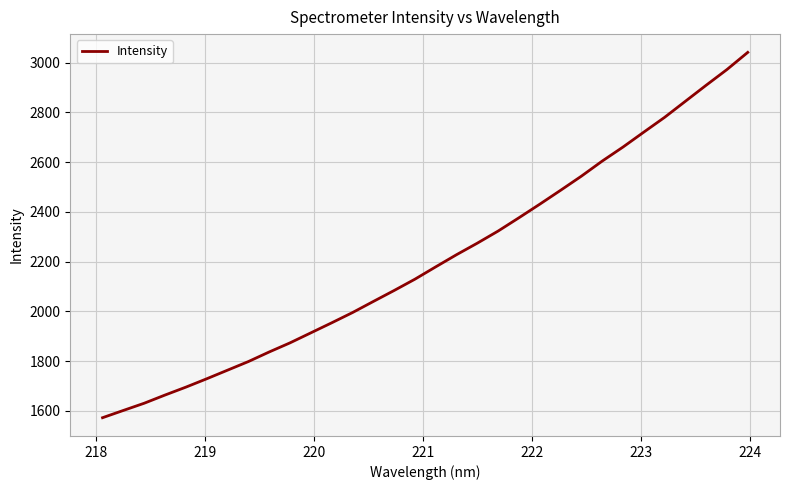

What is the difference between the maximum and minimum values?

1468.8